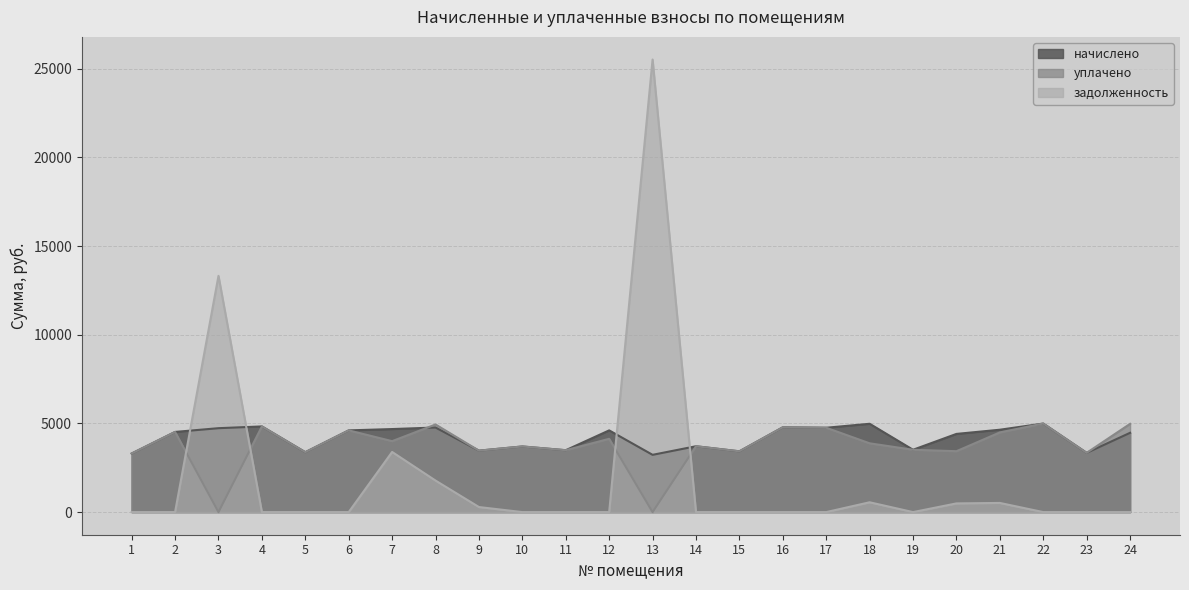

How many data points in задолженность are above 0?

8